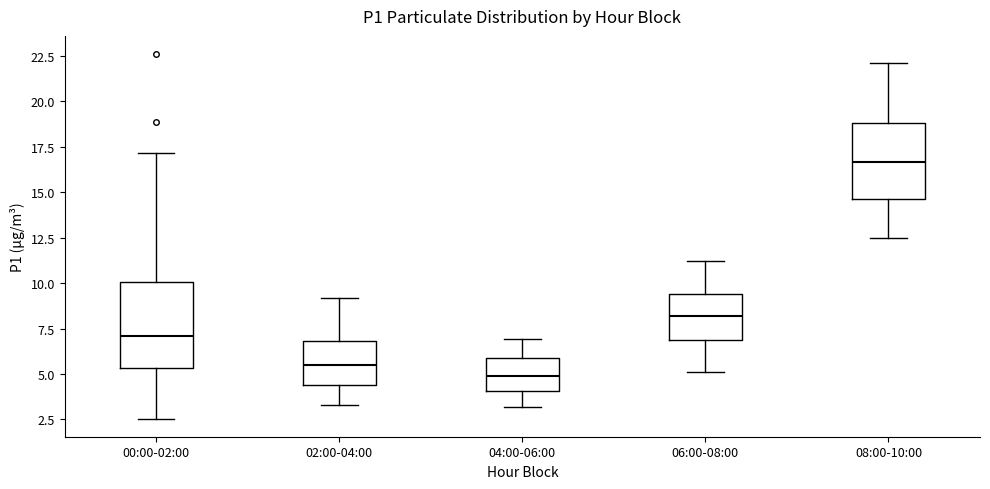

Reading left to right, read every box against the y-axis: the position of its median line, the range the box covers, and the ends of its whiskers. The values are not printed on the chart, so give them approximately, as read against the axis.

00:00-02:00: median 7.0, box 5.5 to 10.0, whiskers 2.5 to 17.0
02:00-04:00: median 5.5, box 4.5 to 7.0, whiskers 3.5 to 9.0
04:00-06:00: median 5.0, box 4.0 to 6.0, whiskers 3.0 to 7.0
06:00-08:00: median 8.0, box 7.0 to 9.5, whiskers 5.0 to 11.0
08:00-10:00: median 16.5, box 14.5 to 19.0, whiskers 12.5 to 22.0